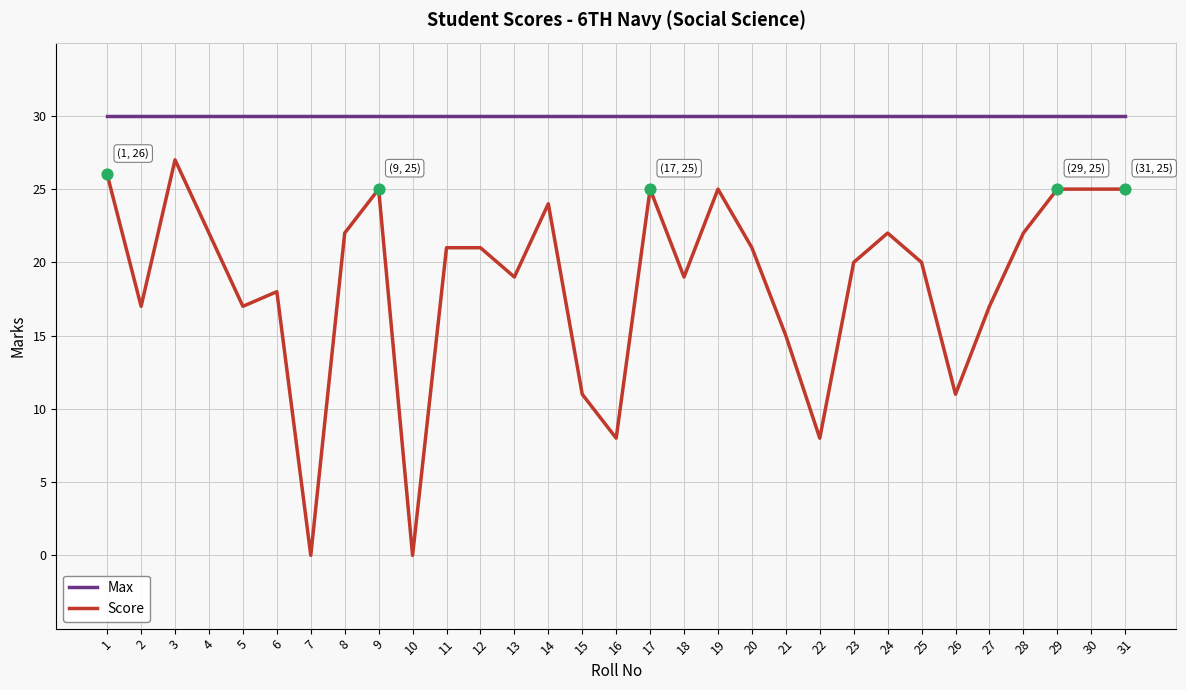

Which series has the widest spread of values?

Score